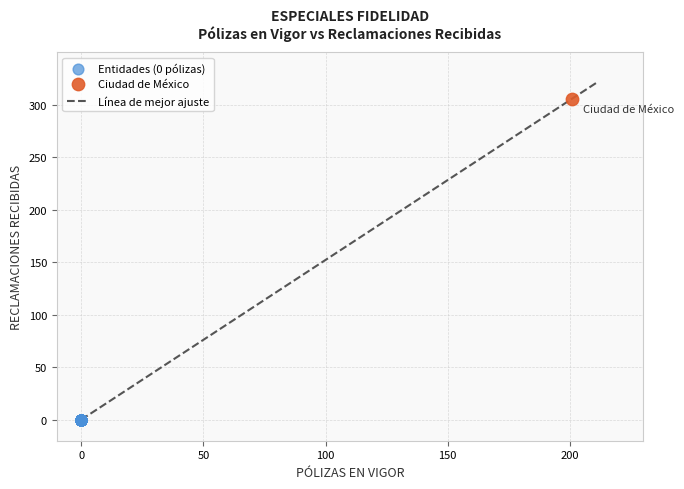

Which series contains the lowest Y value?

Entidades (0 pólizas)